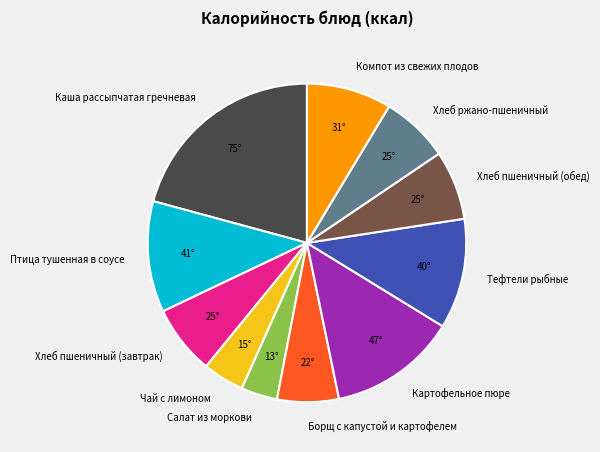

Is Хлеб пшеничный (завтрак) the majority of the pie?

No